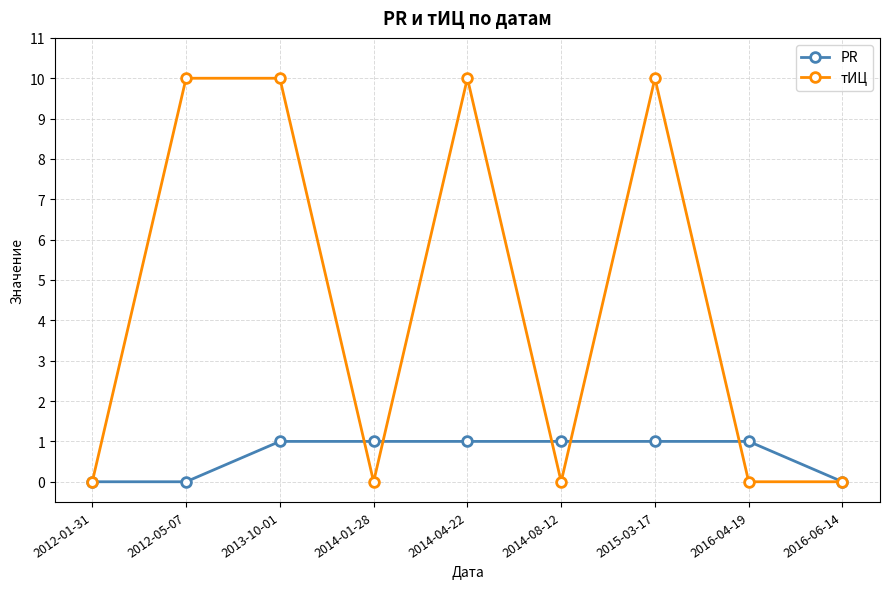

Reading left to right, transcribe all the data shown in this chart.

PR: 0	0	1	1	1	1	1	1	0
тИЦ: 0	10	10	0	10	0	10	0	0